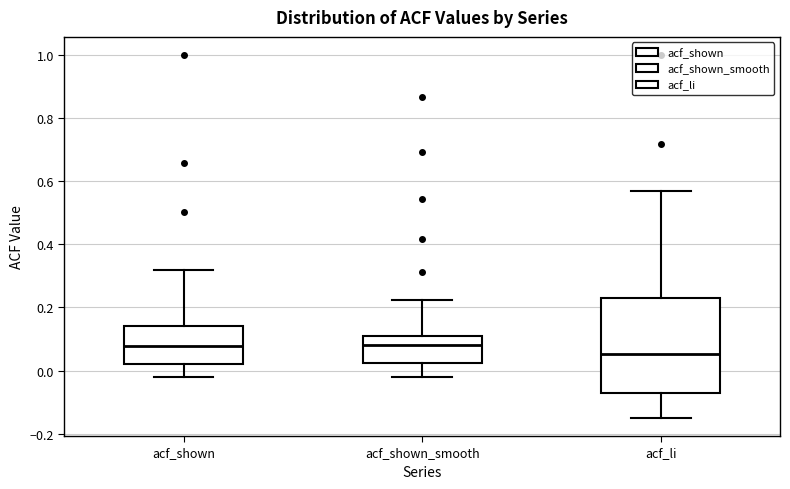

Which box is the tallest, from its lower edge to its upper edge?

acf_li